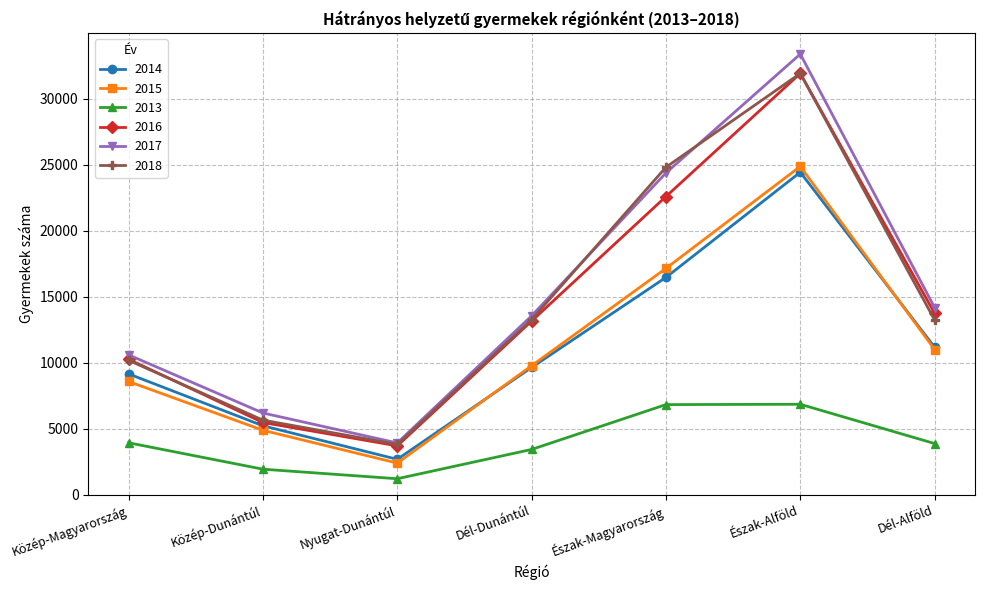

What position from the right is Közép-Dunántúl?

6